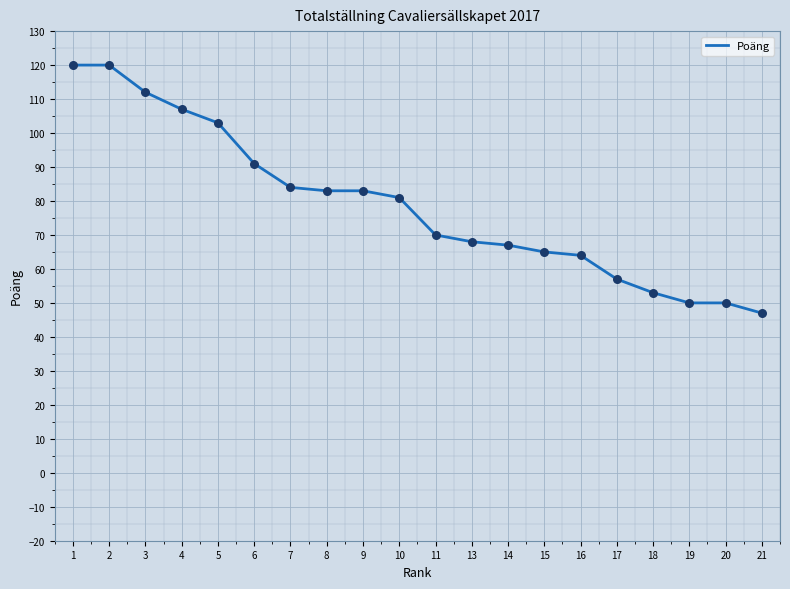

What is the ratio of the value at 16 to the value at 13?

0.9